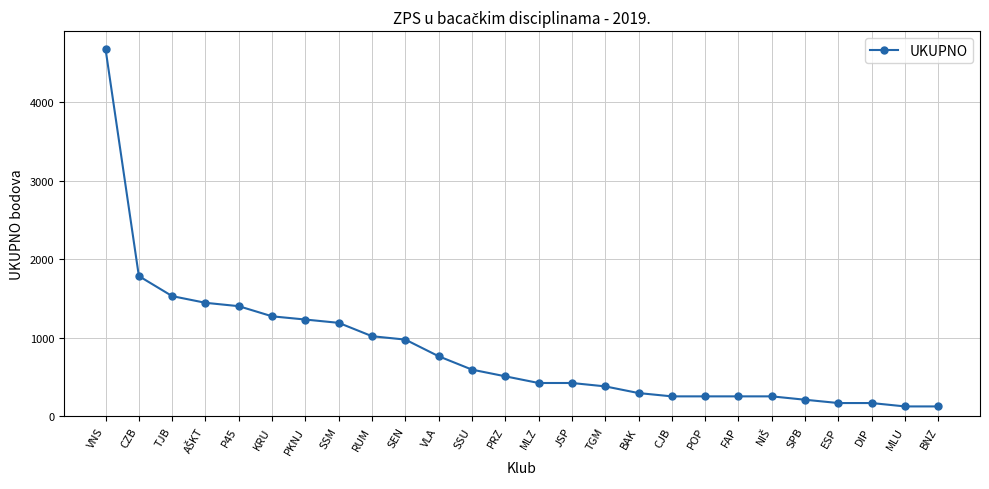

What is the difference between the maximum and minimum values?

4546